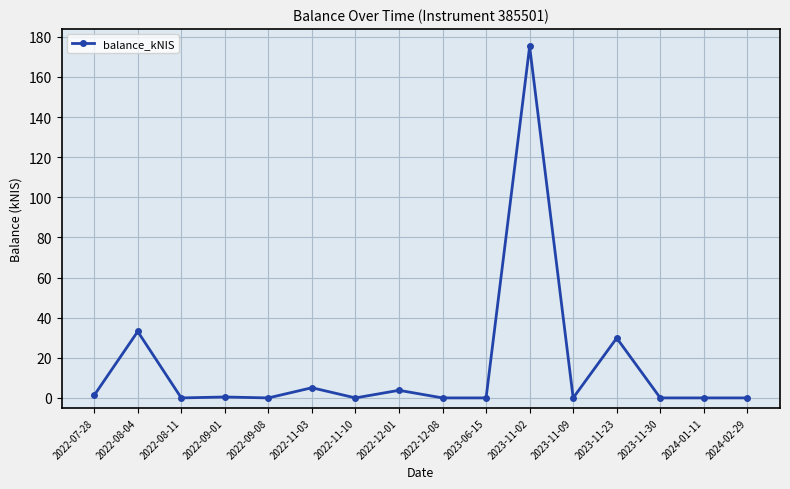

True or false: the data shows 0.0 at 2023-11-09.

True